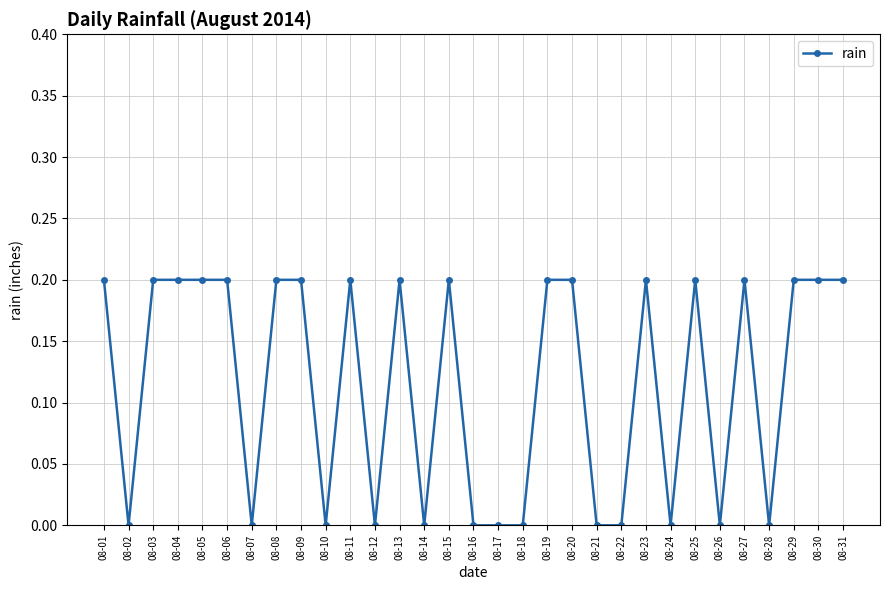

True or false: the data shows 0.2 at 08-25.

True